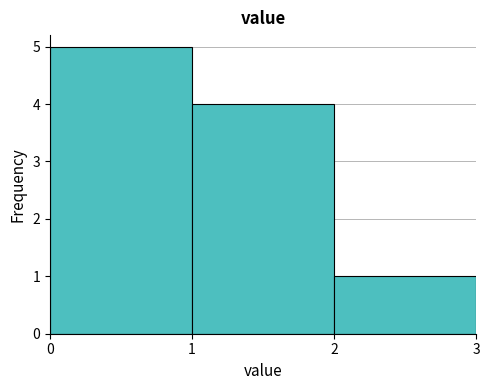

Reading left to right, transcribe this chart: for each bar, give the range it covers on the x-axis and its height. The values are not printed on the chart, so give them approximately, as read against the axis.

0 to 1: 5
1 to 2: 4
2 to 3: 1